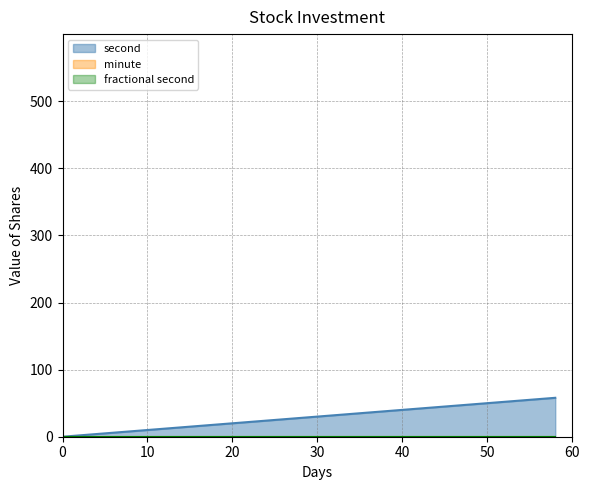

Rank the series at 34 from highest to lowest value.

second, minute, fractional second